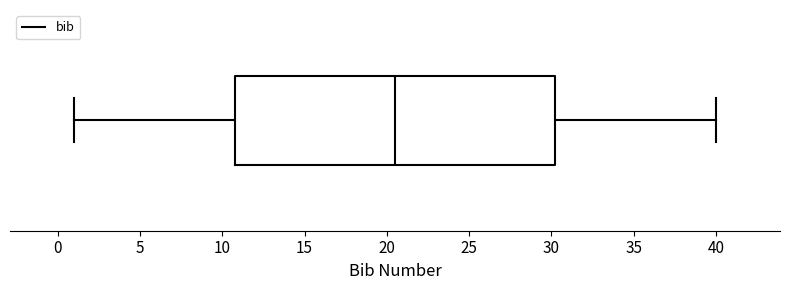

Transcribe this box plot: give where the median line is, the range the box spans, and where the two whiskers end, as read against the x-axis. The values are not printed on the chart, so give them approximately, as read against the axis.

median 20.5, box 11.0 to 30.5, whiskers 1.0 to 40.0